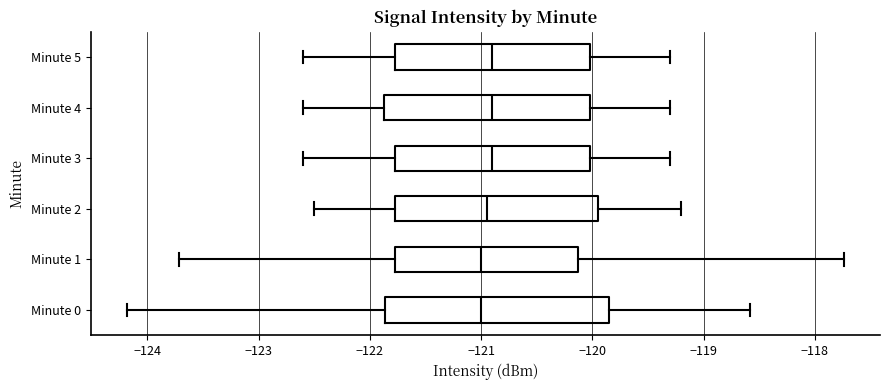

Where does the right whisker of the box for Minute 5 end on the x-axis? The values are not printed on the chart, so give them approximately, as read against the axis.

-119.3